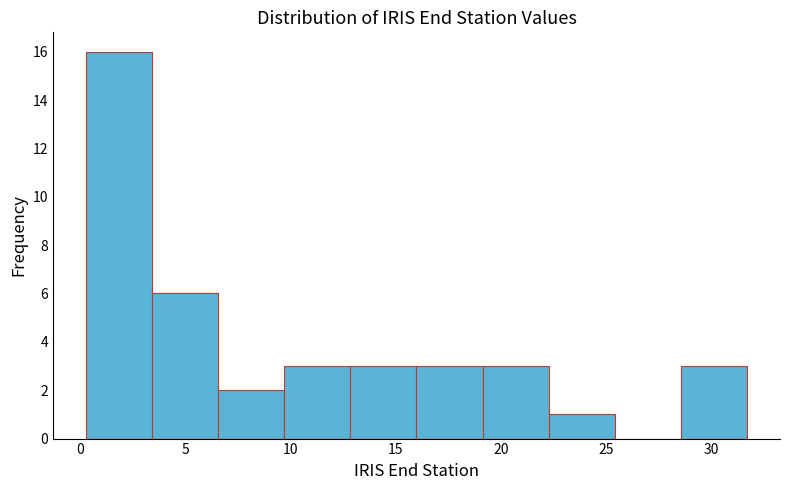

Reading left to right, transcribe this chart: for each bar, give the range it covers on the x-axis and its height. Neither the bar edges nor the heights are printed on the chart, so give them approximately, as read against the axes.

0.5 to 3.5: 16
3.5 to 6.5: 6
6.5 to 9.5: 2
9.5 to 13.0: 3
13.0 to 16.0: 3
16.0 to 19.0: 3
19.0 to 22.5: 3
22.5 to 25.5: 1
25.5 to 28.5: 0
28.5 to 31.5: 3